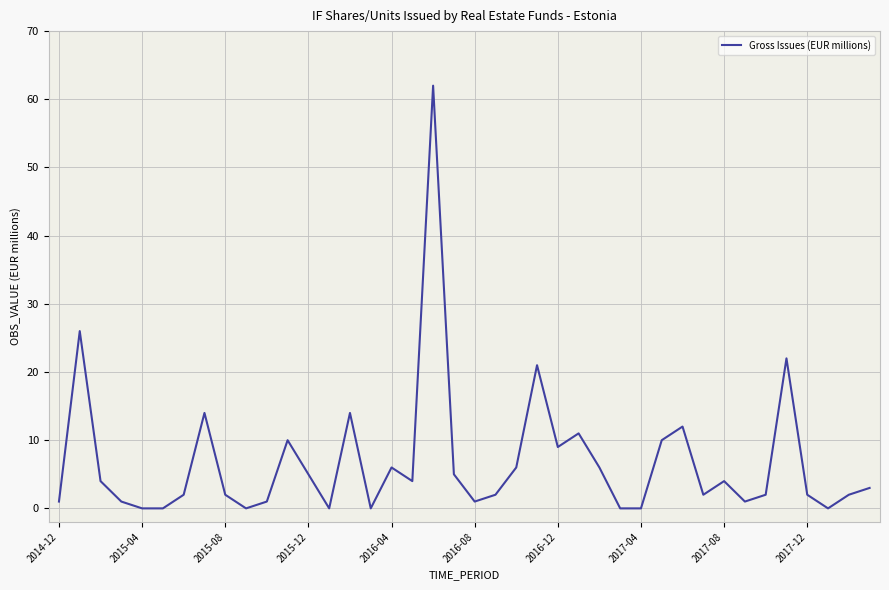

What is the maximum value shown in the chart?

62